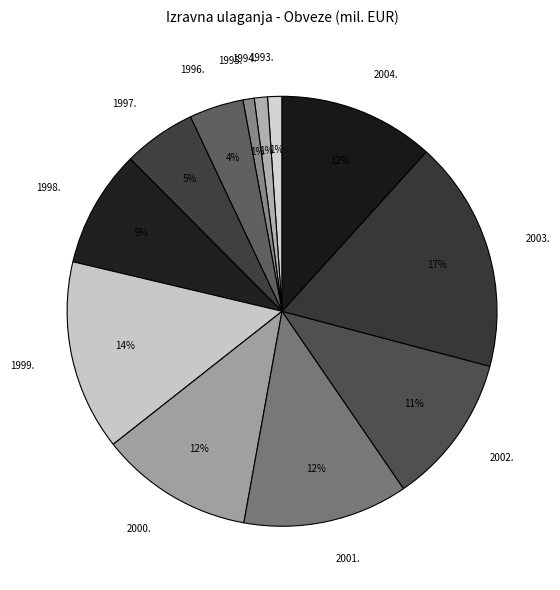

How many slices are in this pie chart?

12